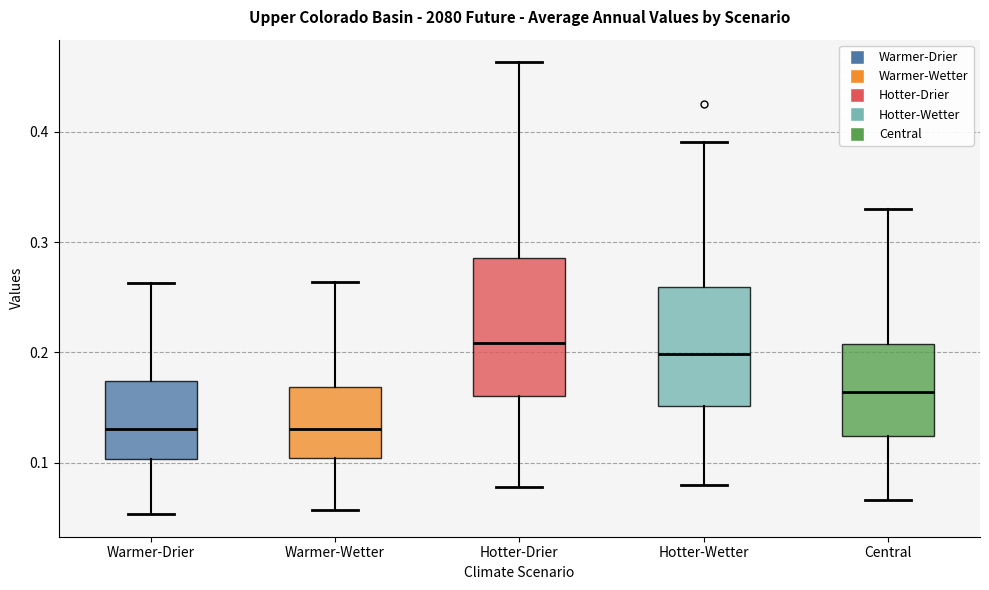

Reading left to right, read every box against the y-axis: the position of its median line, the range the box covers, and the ends of its whiskers. The values are not printed on the chart, so give them approximately, as read against the axis.

Warmer-Drier: median 0.13, box 0.10 to 0.17, whiskers 0.05 to 0.26
Warmer-Wetter: median 0.13, box 0.10 to 0.17, whiskers 0.06 to 0.26
Hotter-Drier: median 0.21, box 0.16 to 0.29, whiskers 0.08 to 0.46
Hotter-Wetter: median 0.20, box 0.15 to 0.26, whiskers 0.08 to 0.39
Central: median 0.16, box 0.12 to 0.21, whiskers 0.07 to 0.33